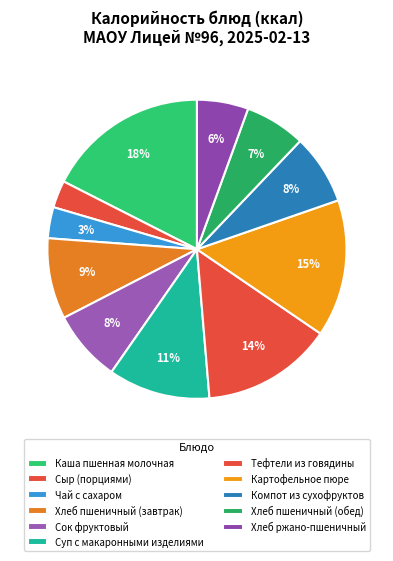

What percentage is the Картофельное пюре slice, to the nearest percent?

15%